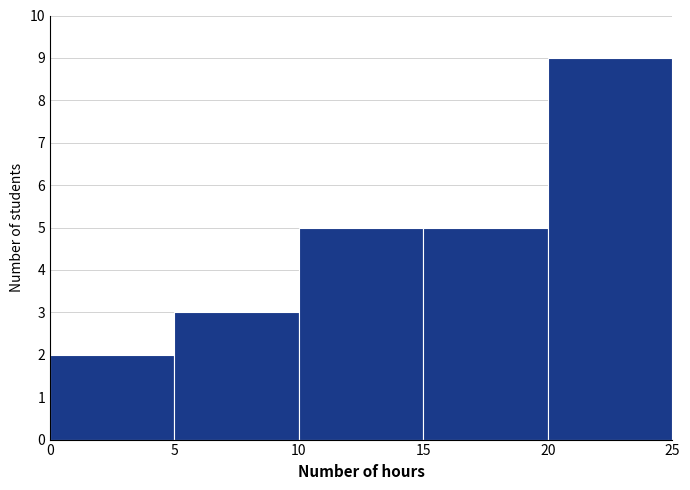

Reading left to right, transcribe this chart: for each bar, give the range it covers on the x-axis and its height. The values are not printed on the chart, so give them approximately, as read against the axis.

0 to 5: 2
5 to 10: 3
10 to 15: 5
15 to 20: 5
20 to 25: 9